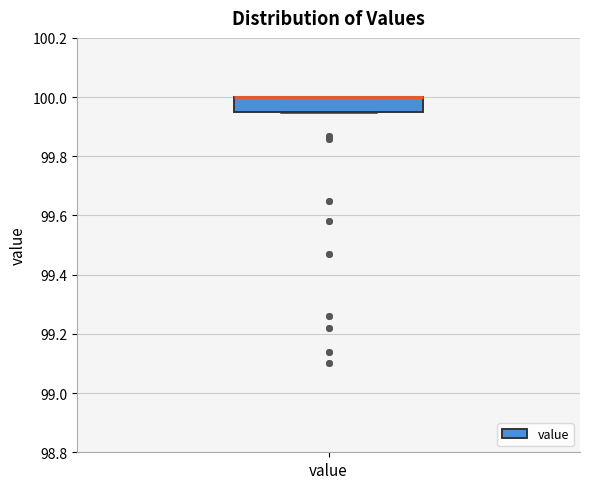

Transcribe this box plot: give where the median line is, the range the box spans, and where the two whiskers end, as read against the y-axis. The values are not printed on the chart, so give them approximately, as read against the axis.

median 100.00 (drawn on the box's upper edge), box 99.96 to 100.00, whiskers 99.96 to 100.00